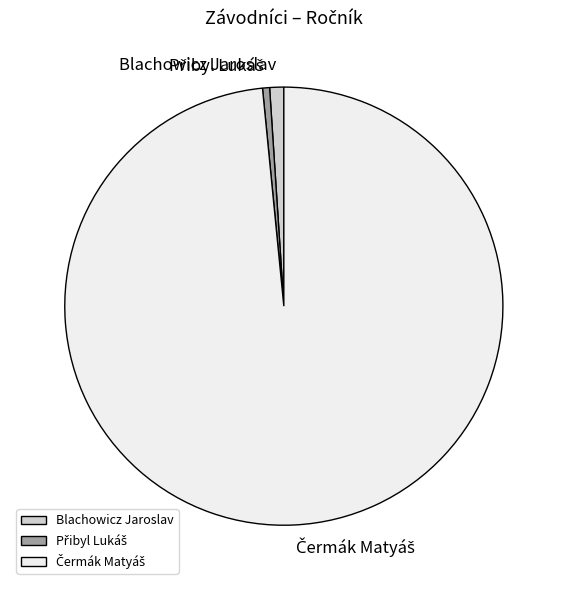

The Blachowicz Jaroslav slice represents 1% of the pie. True or false?

True